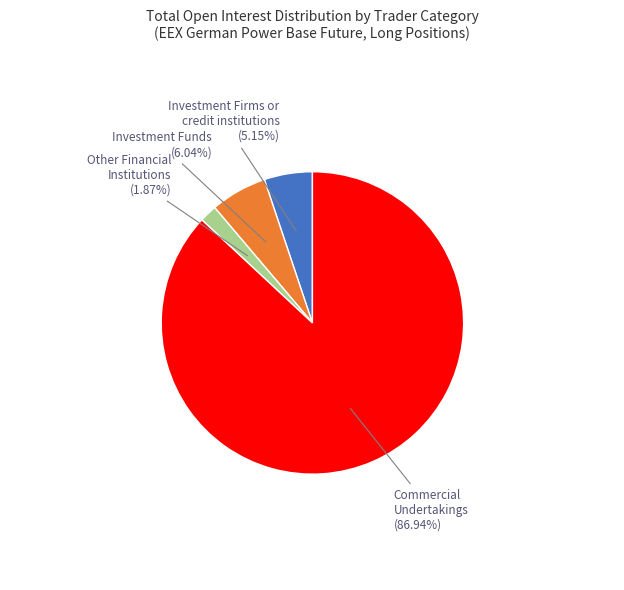

What is the majority slice?

Commercial Undertakings (86.94%)